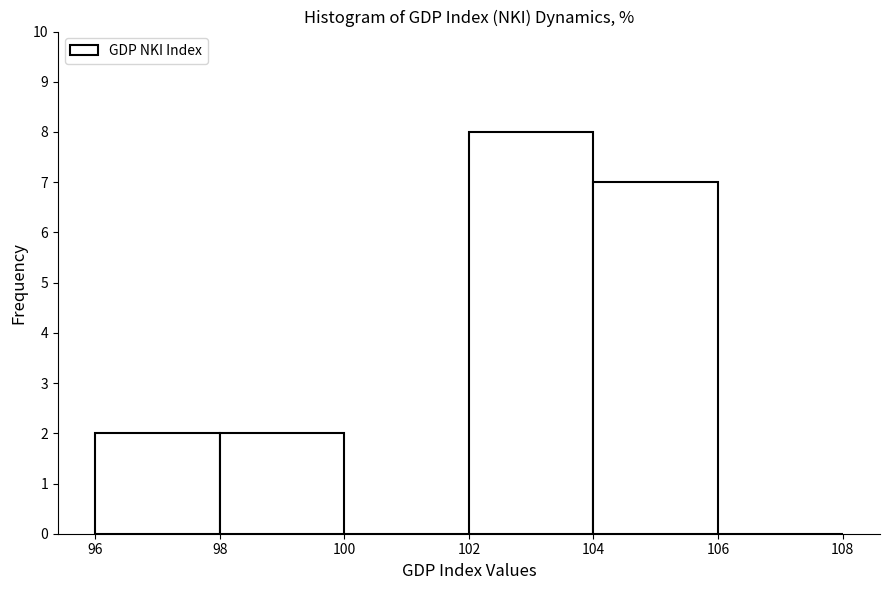

Which range on the x-axis has the tallest bar?

102 to 104